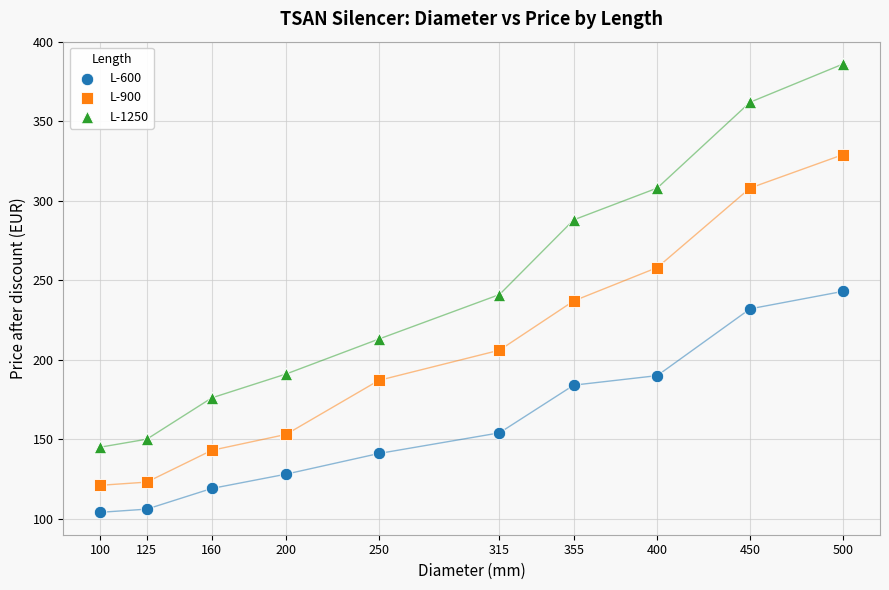

Across all data points, what is the range of Y values (max minus min)?

282